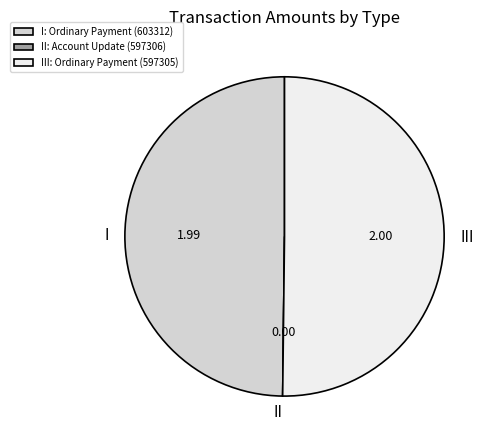

Which category accounts for the majority?

III: Ordinary Payment (597305)